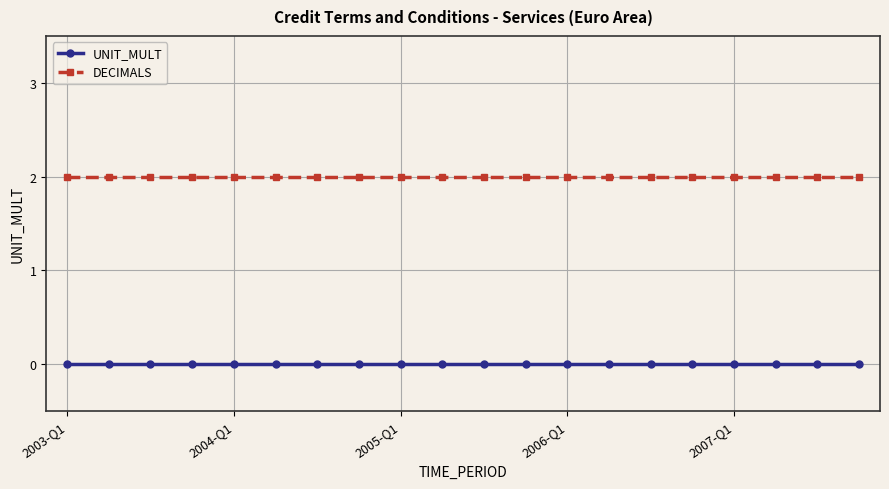

True or false: UNIT_MULT and DECIMALS intersect in this chart.

False